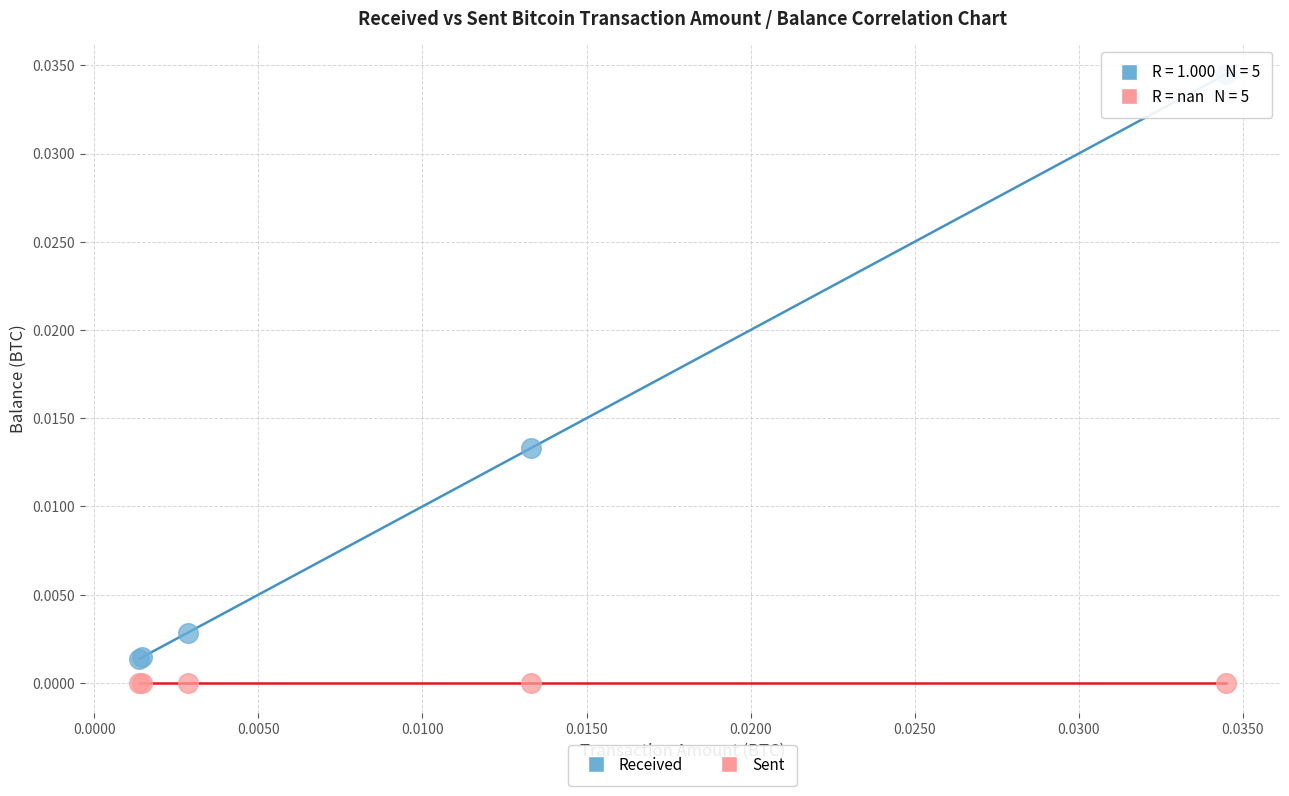

Which series reaches the minimum Y coordinate?

Sent